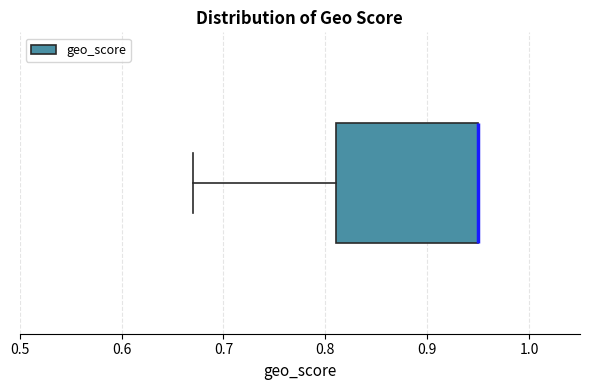

Read this box plot against the x-axis: the position of the median line, the range covered by the box, and the ends of both whiskers. The values are not printed on the chart, so give them approximately, as read against the axis.

median 0.95 (drawn on the box's right edge), box 0.81 to 0.95, whiskers 0.67 to 0.95